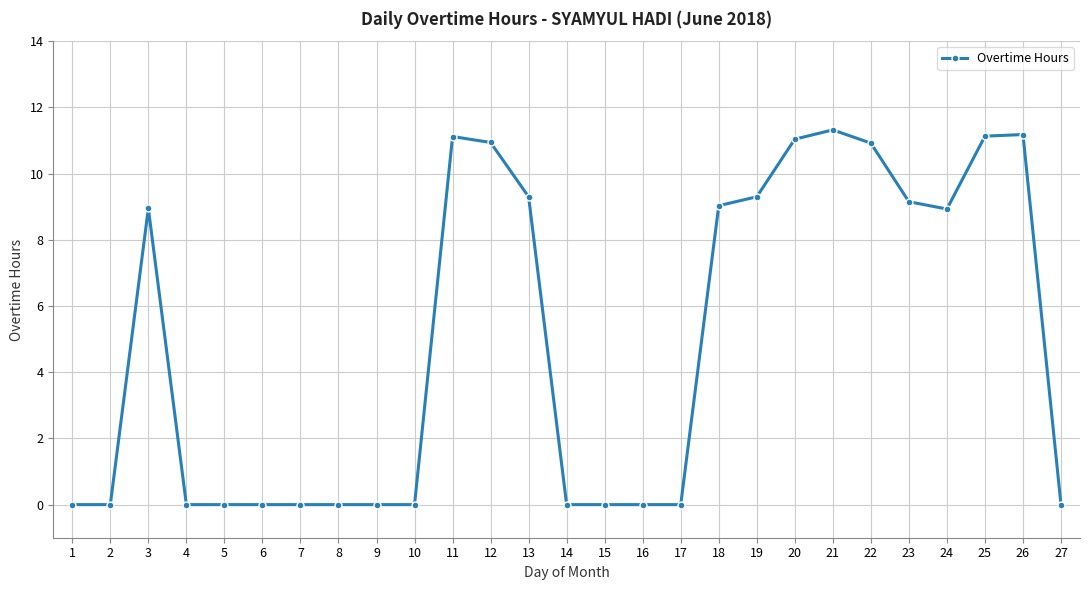

Is this an area chart (filled region under the line)?

No